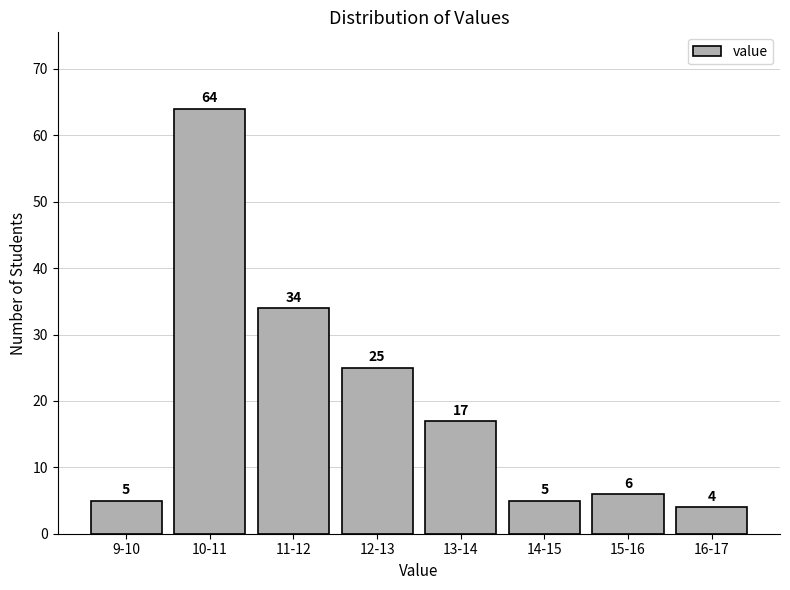

Reading left to right, list all the values displayed in this chart.

5	64	34	25	17	5	6	4